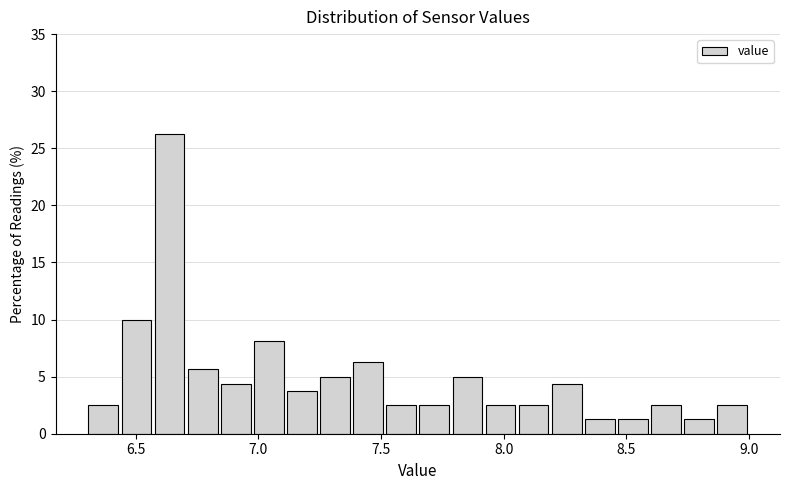

Read against the x-axis, roughly where is the centre of the tallest bar?

6.65